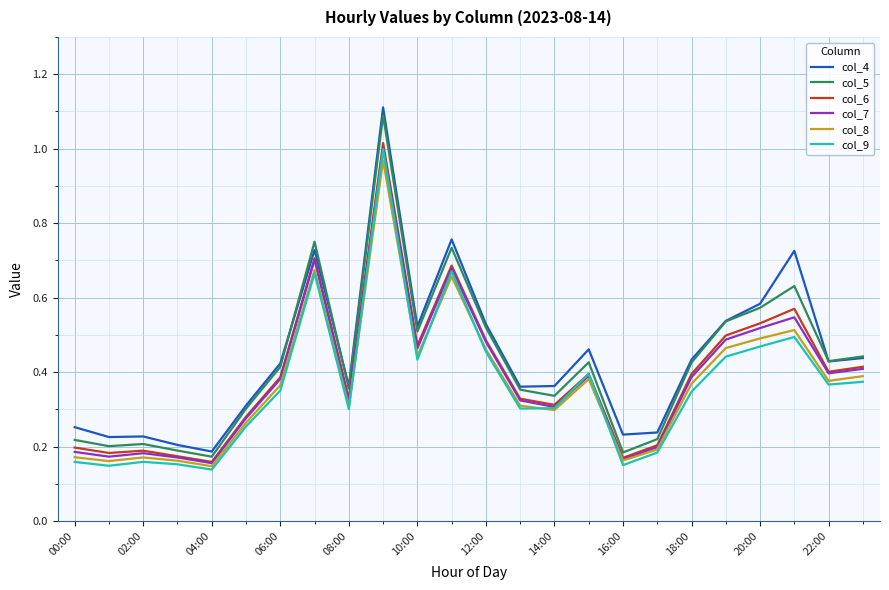

What is the maximum value shown in the chart?

1.1